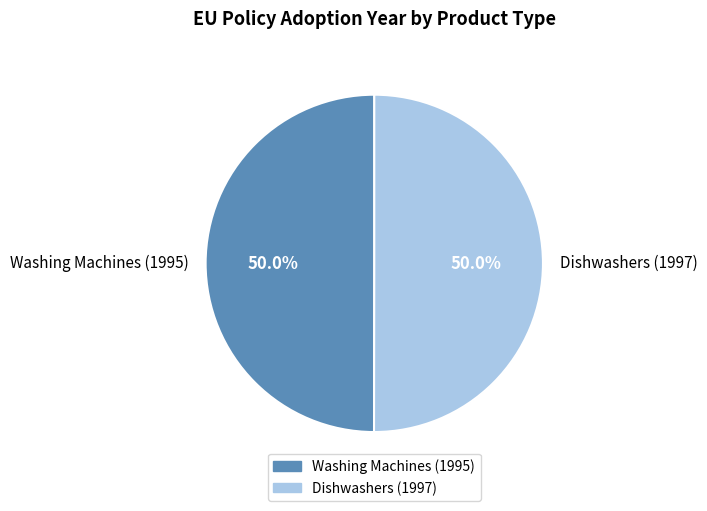

To the nearest percent, what is the average slice percentage?

50%